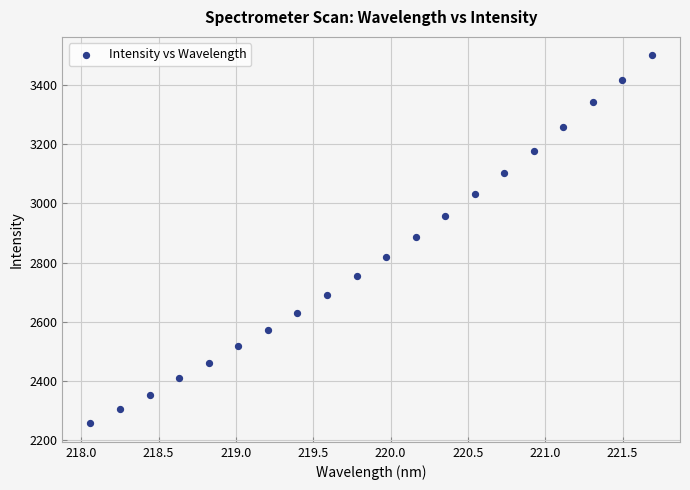

What is the range of Y values (max minus min)?

1245.0